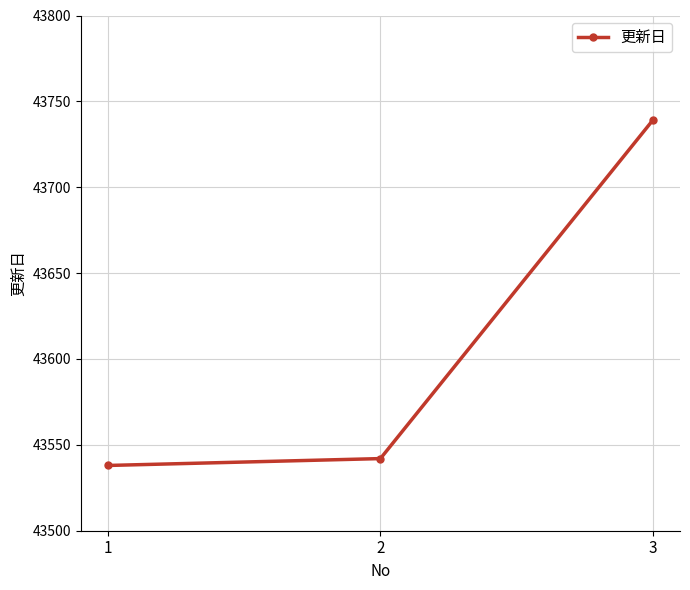

What is the sum of the values at 3 and 1?

87277